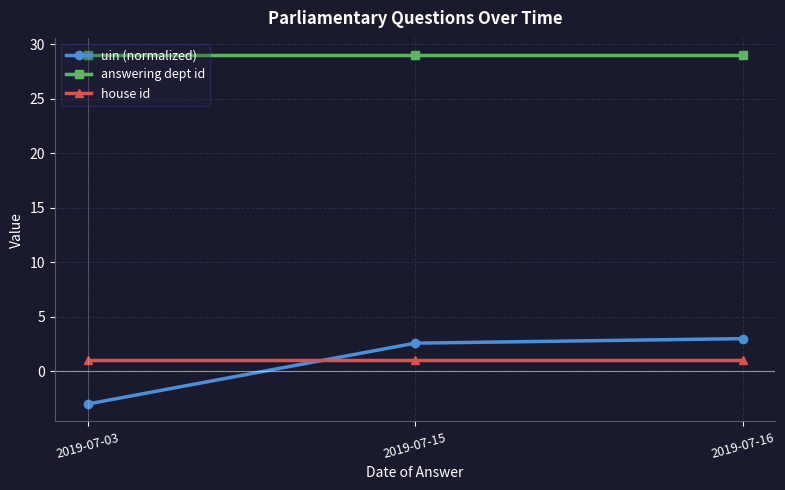

What are all the series names shown in the legend?

uin (normalized), answering dept id, house id